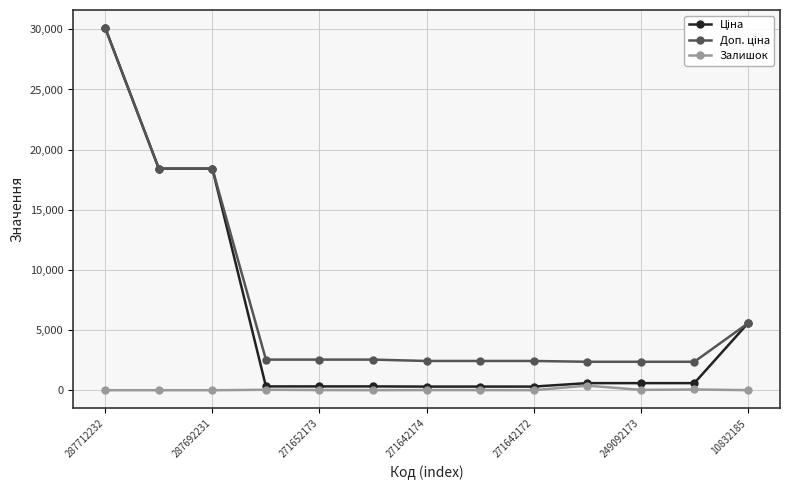

What is the maximum value shown in the chart?

30102.8